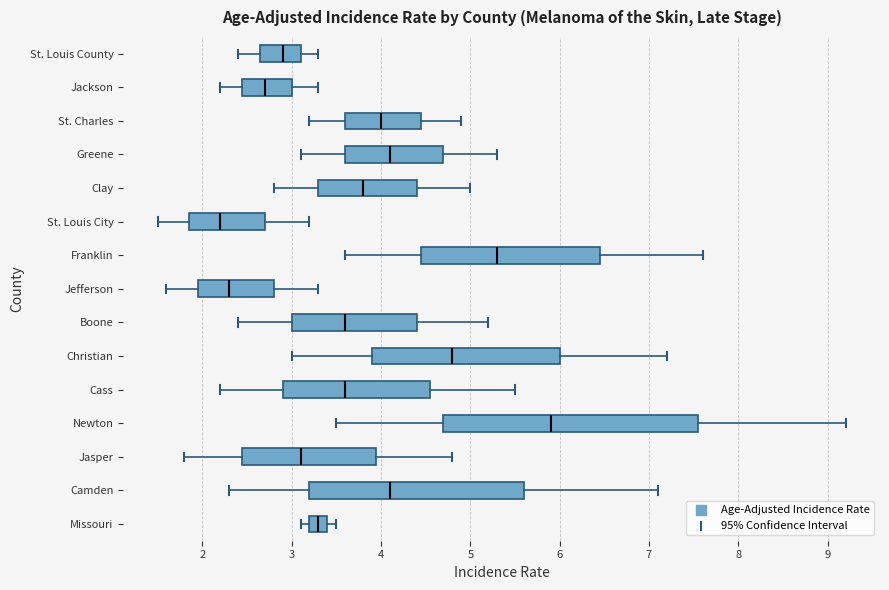

Where is the right edge of the box for Christian on the x-axis? The values are not printed on the chart, so give them approximately, as read against the axis.

6.0